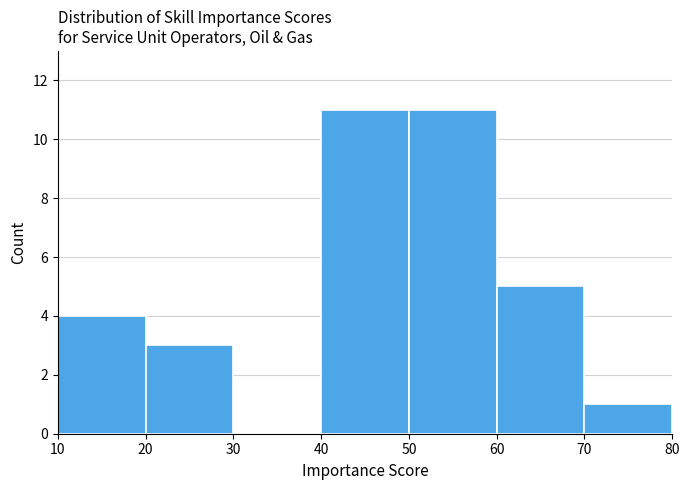

Reading left to right, transcribe this chart: for each bar, give the range it covers on the x-axis and its height. The values are not printed on the chart, so give them approximately, as read against the axis.

10 to 20: 4
20 to 30: 3
30 to 40: 0
40 to 50: 11
50 to 60: 11
60 to 70: 5
70 to 80: 1